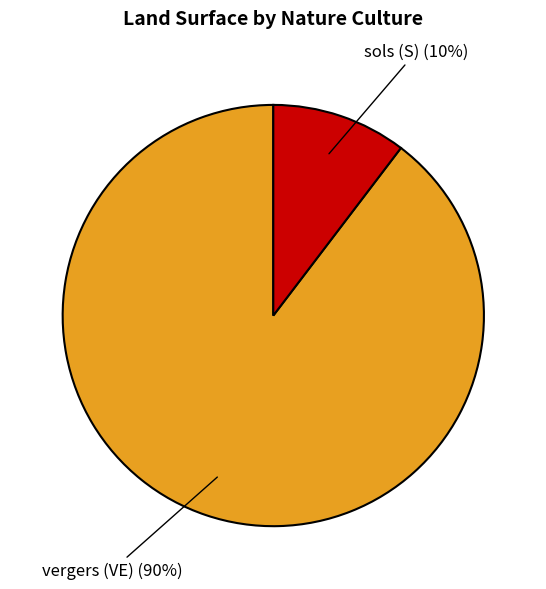

The sols (S) slice represents 4% of the pie. True or false?

False